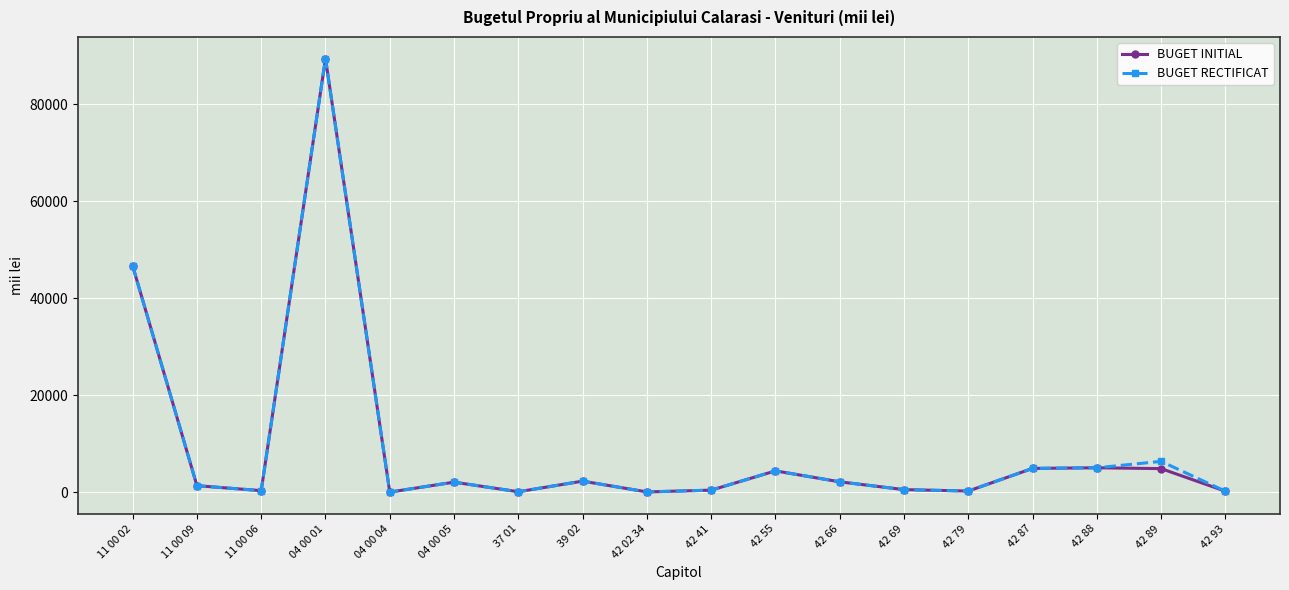

At which category does the chart reach its peak across all series?

04 00 01